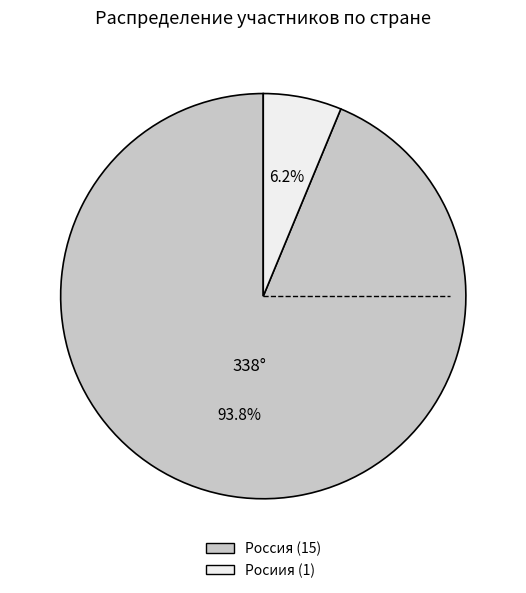

To the nearest percent, what portion does Россия represent?

94%